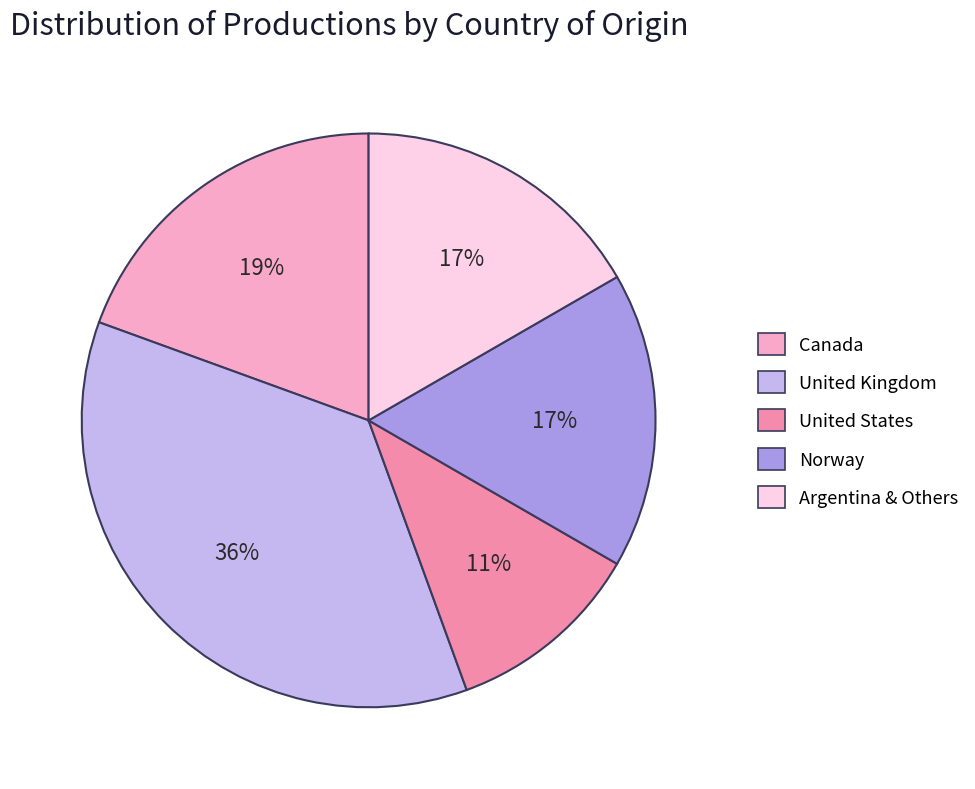

Is there any slice that represents more than half of the pie?

No